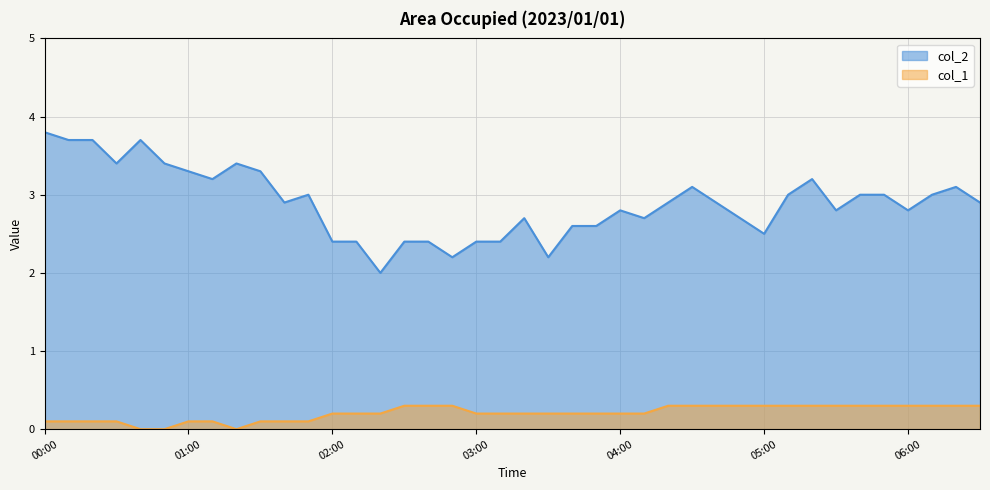

Rank the series by their maximum value, from lowest to highest.

col_1, col_2